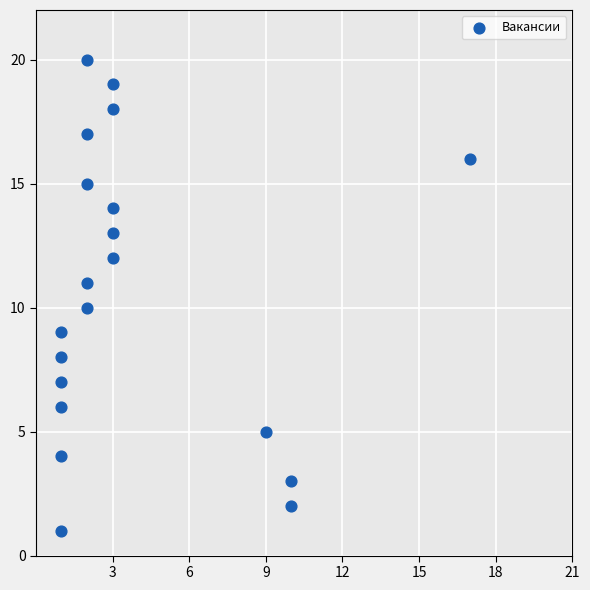

What is the range of X values (max minus min)?

16